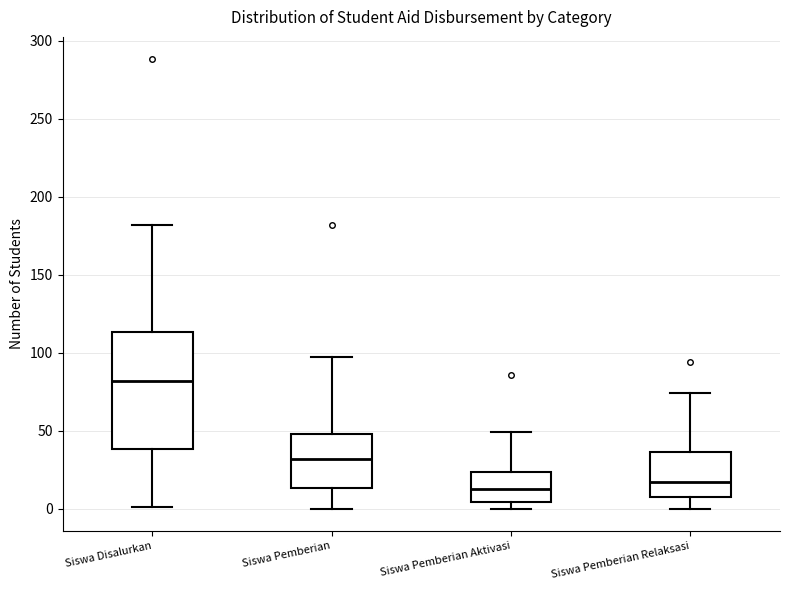

Which box's median line is the highest?

Siswa Disalurkan